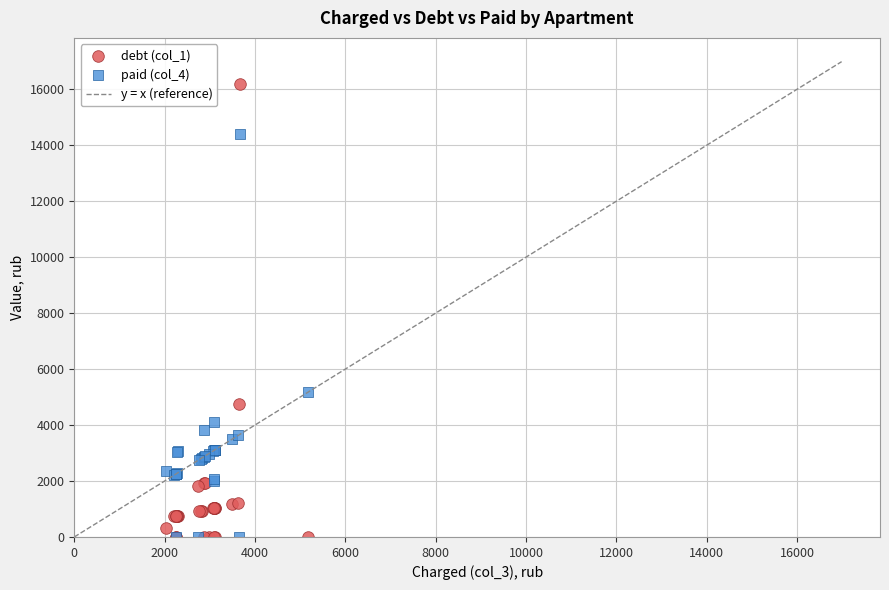

Across all series, what Y value is closest to 8088?

5176.6